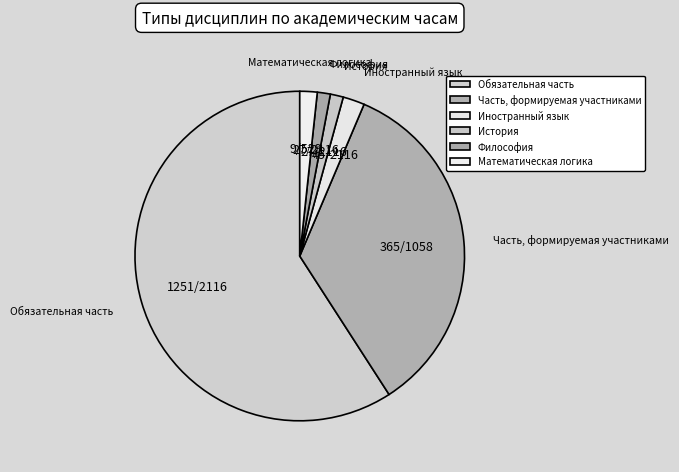

Do История and Часть, формируемая участниками together represent more than half of the pie?

No